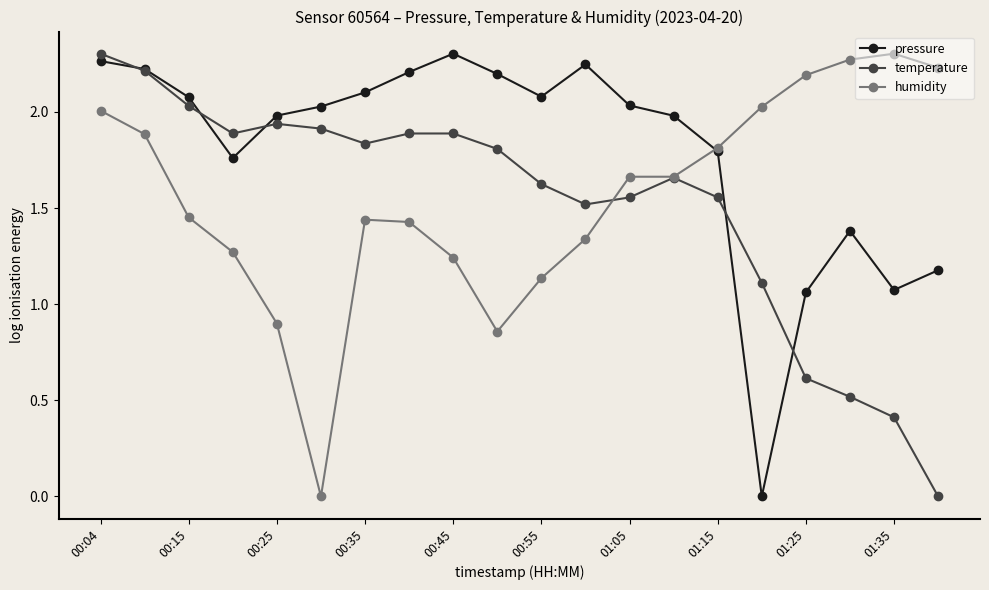

Which series ends up on top after the final intersection of humidity and pressure?

humidity